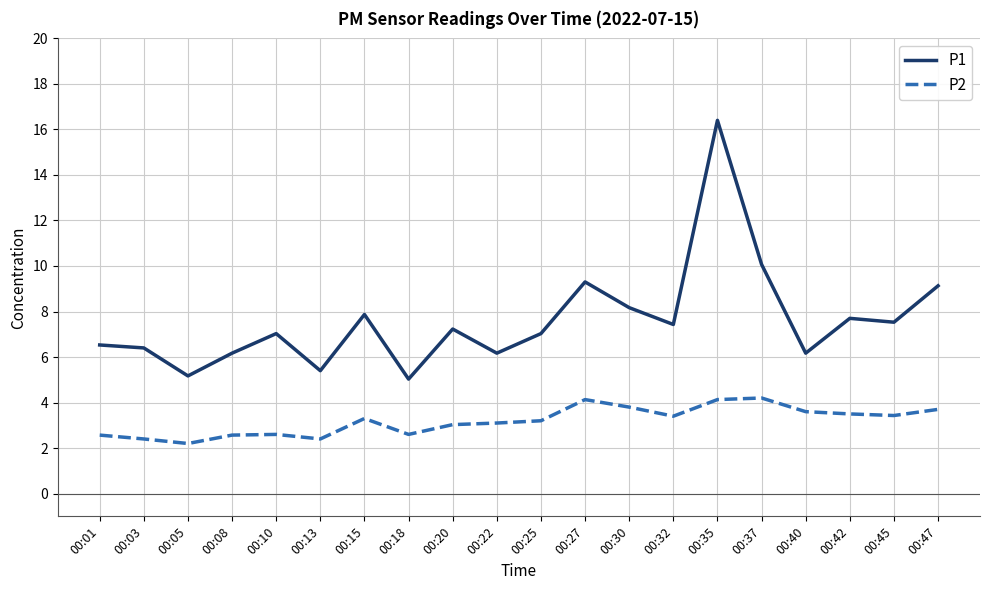

Is it true that P1 equals 9.1 at 00:47?

True